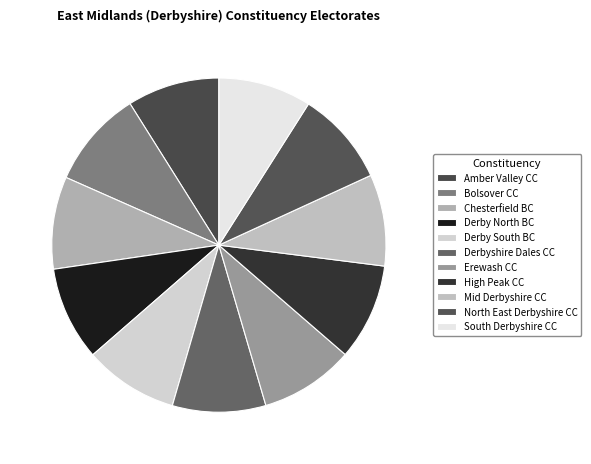

Is it true that Amber Valley CC is 9% of the pie?

True